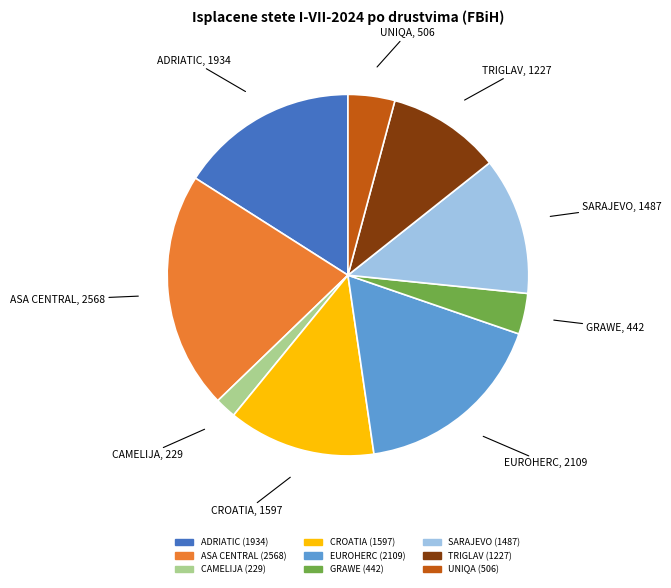

Does any single category account for the majority?

No